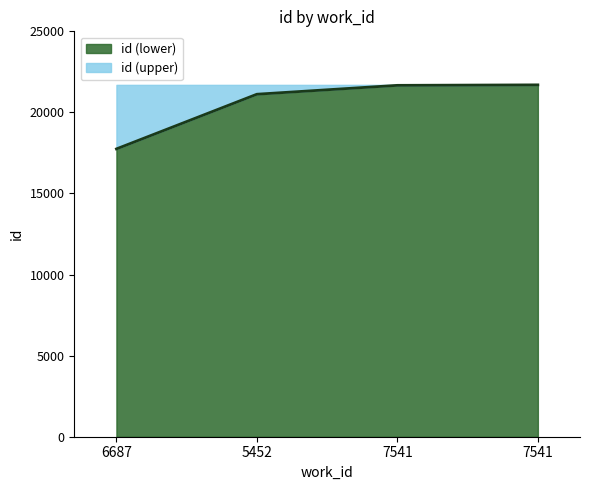

Count the number of values greater than 21669.

1